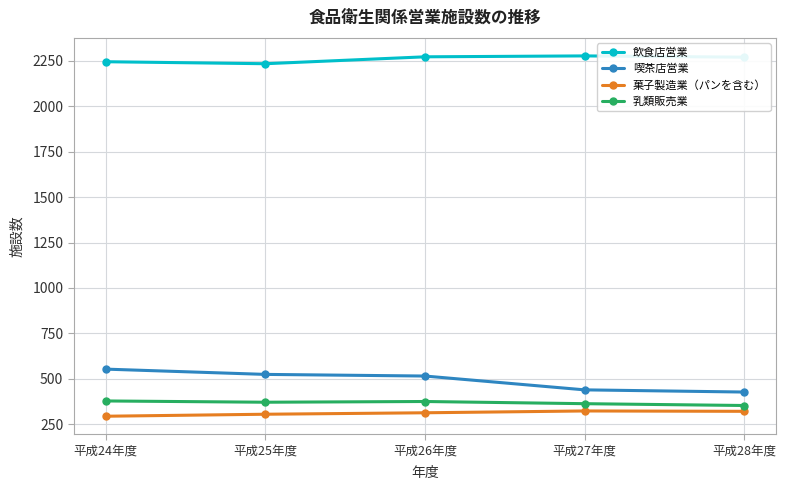

True or false: 飲食店営業 and 菓子製造業（パンを含む） intersect in this chart.

False